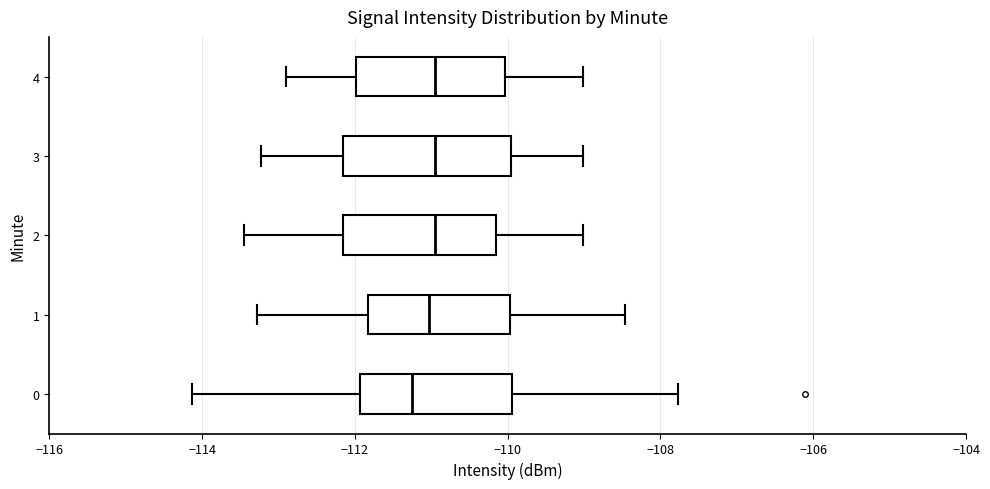

Reading bottom to top, transcribe this box plot: for each box, give where its median line is, the range the box spans, and where its two whiskers end, as read against the x-axis. The values are not printed on the chart, so give them approximately, as read against the axis.

0: median -111.2, box -112.0 to -110.0, whiskers -114.2 to -107.8
1: median -111.0, box -111.8 to -110.0, whiskers -113.2 to -108.4
2: median -111.0, box -112.2 to -110.2, whiskers -113.4 to -109.0
3: median -111.0, box -112.2 to -110.0, whiskers -113.2 to -109.0
4: median -111.0, box -112.0 to -110.0, whiskers -113.0 to -109.0